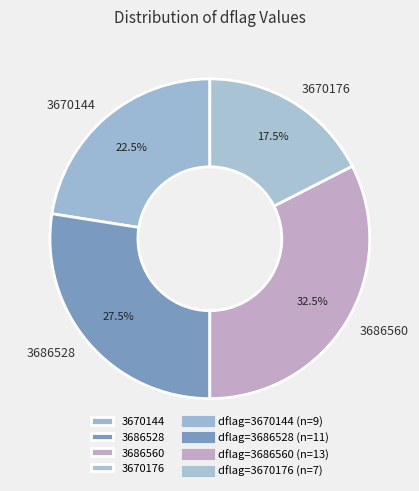

How many slices are in this pie chart?

4